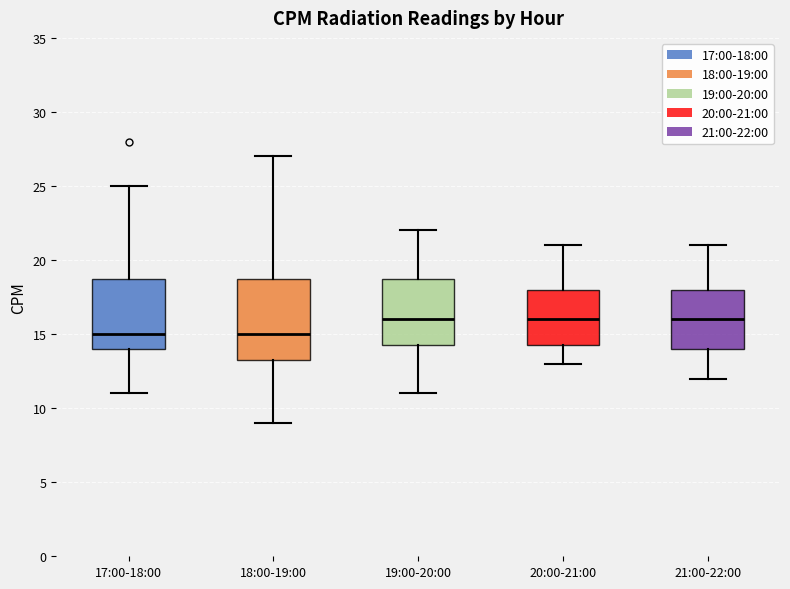

Reading left to right, read every box against the y-axis: the position of its median line, the range the box covers, and the ends of its whiskers. The values are not printed on the chart, so give them approximately, as read against the axis.

17:00-18:00: median 15.0, box 14.0 to 19.0, whiskers 11.0 to 25.0
18:00-19:00: median 15.0, box 13.5 to 19.0, whiskers 9.0 to 27.0
19:00-20:00: median 16.0, box 14.5 to 19.0, whiskers 11.0 to 22.0
20:00-21:00: median 16.0, box 14.5 to 18.0, whiskers 13.0 to 21.0
21:00-22:00: median 16.0, box 14.0 to 18.0, whiskers 12.0 to 21.0